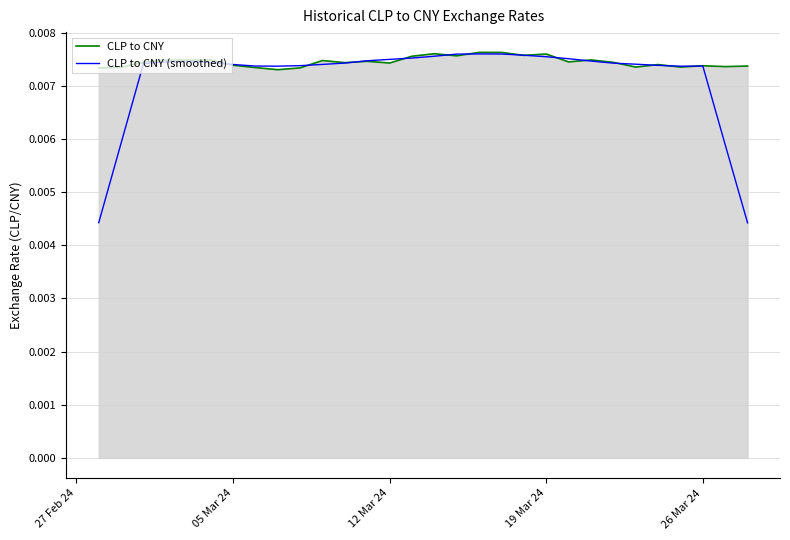

Which series has the largest range (max minus min)?

CLP to CNY (smoothed)